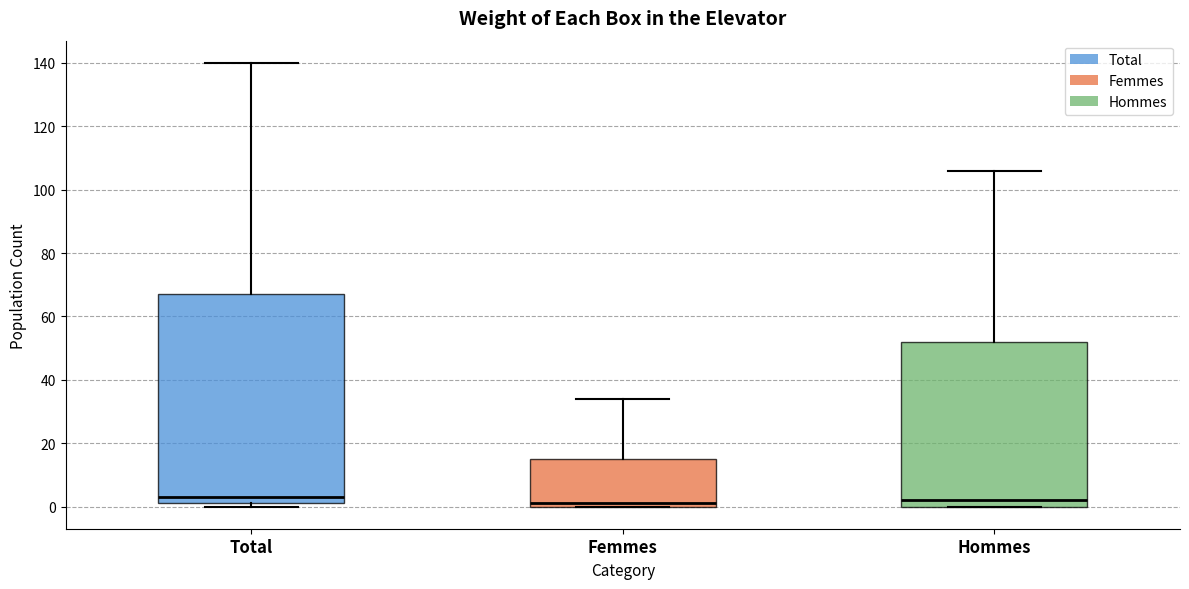

Reading left to right, transcribe this box plot: for each box, give where its median line is, the range the box spans, and where its two whiskers end, as read against the y-axis. The values are not printed on the chart, so give them approximately, as read against the axis.

Total: median 4, box 2 to 68, whiskers 0 to 140
Femmes: median 2, box 0 to 16, whiskers 0 to 34
Hommes: median 2, box 0 to 52, whiskers 0 to 106